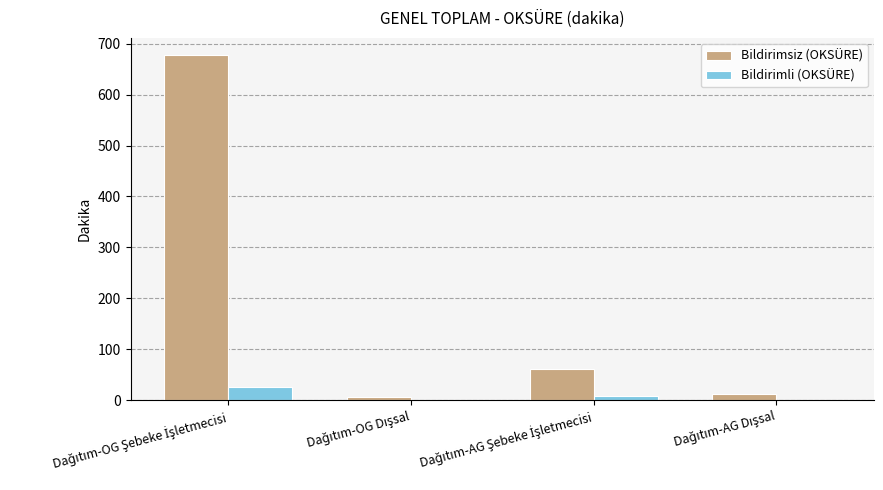

Reading right to left, what are all the values shown in this chart?

Bildirimsiz (OKSÜRE): 12.5	61.6	6.5	677.1
Bildirimli (OKSÜRE): 0.0	7.3	0.0	25.0